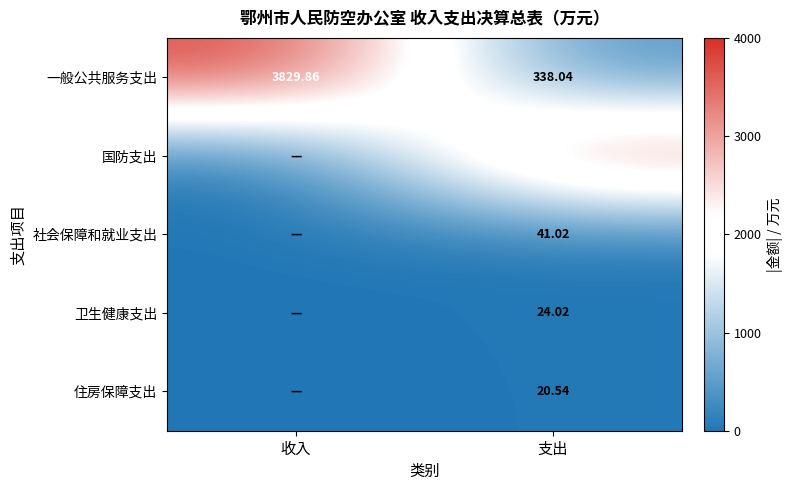

Rank the series at 支出 from lowest to highest value.

住房保障支出, 卫生健康支出, 社会保障和就业支出, 一般公共服务支出, 国防支出